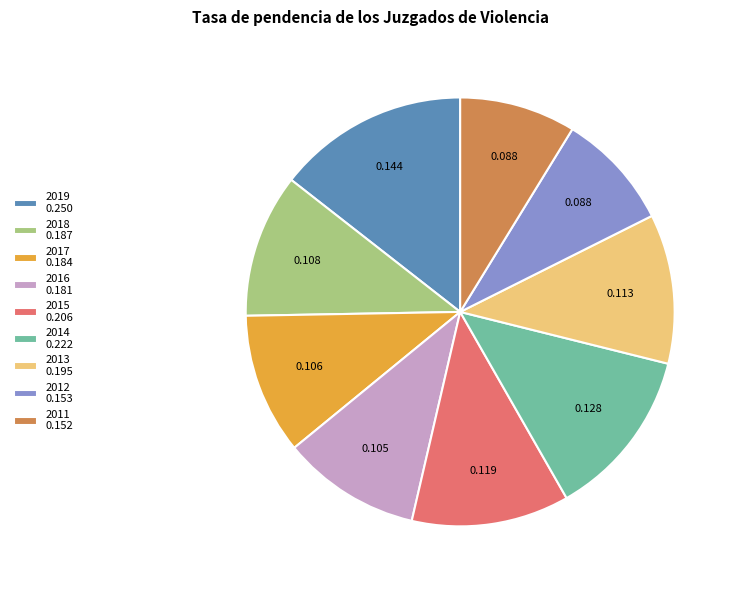

Combined, do 2018 0.187 and 2015 0.206 account for over 50%?

No